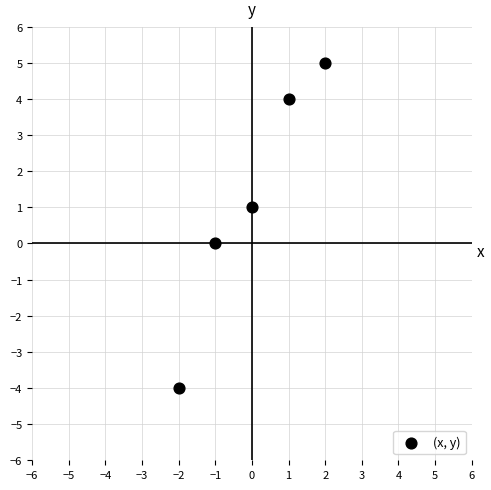

What is the range of X values (max minus min)?

4